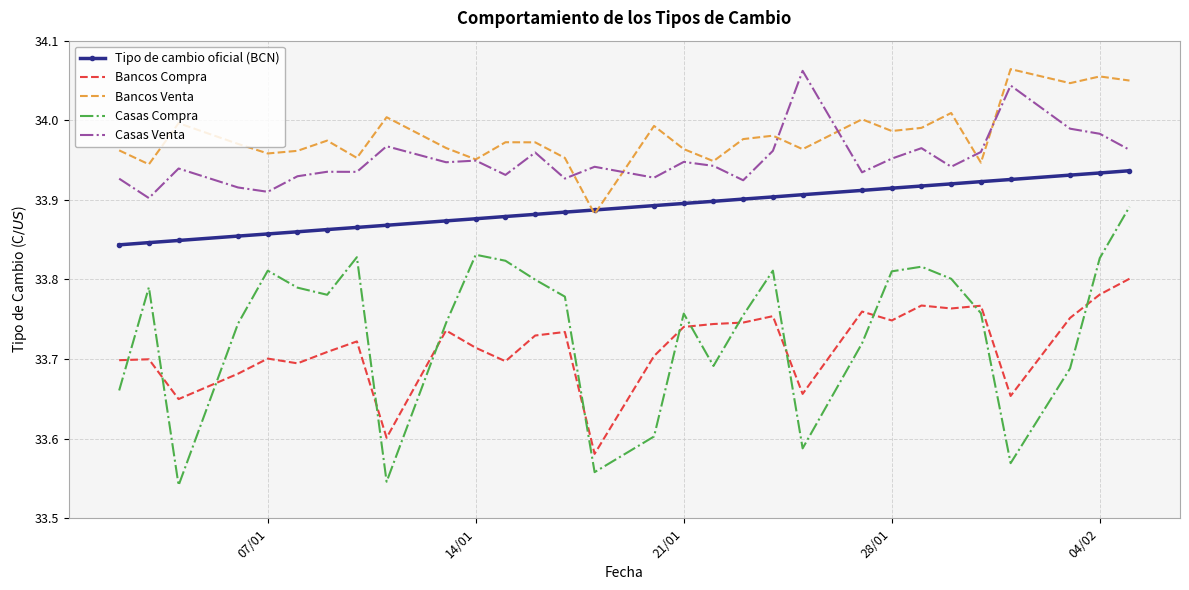

Which series has the widest spread of values?

Casas Compra